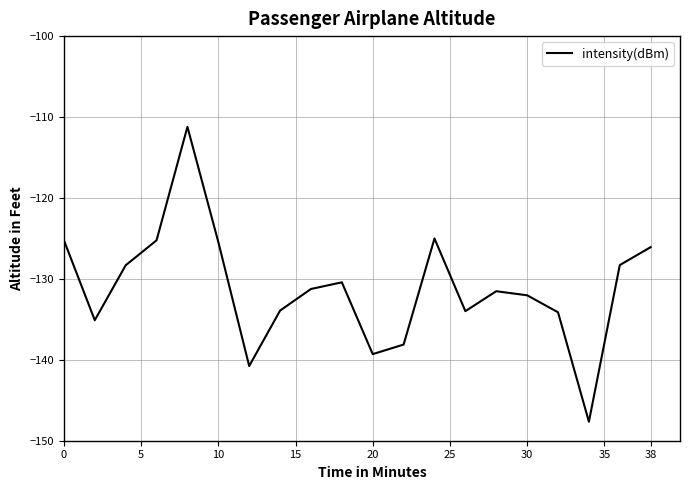

What is the maximum value shown in the chart?

-111.2